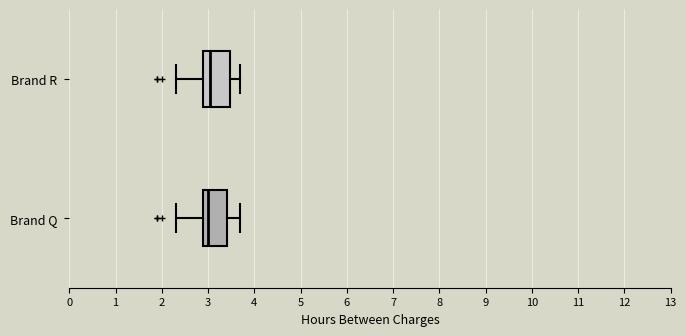

Reading bottom to top, transcribe this box plot: for each box, give where its median line is, the range the box spans, and where its two whiskers end, as read against the x-axis. The values are not printed on the chart, so give them approximately, as read against the axis.

Brand Q: median 3.0, box 2.9 to 3.4, whiskers 2.3 to 3.7
Brand R: median 3.1, box 2.9 to 3.5, whiskers 2.3 to 3.7